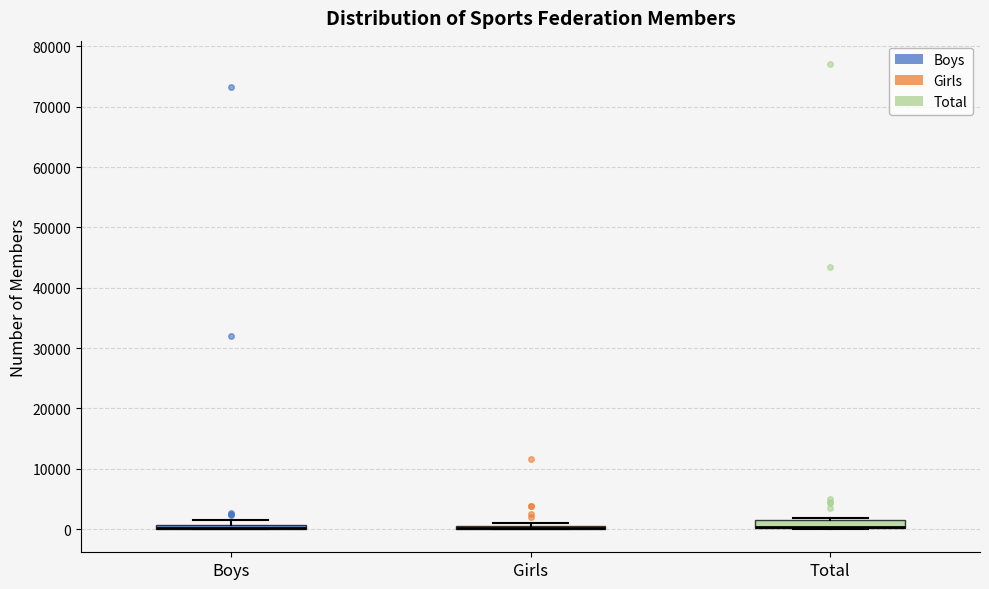

Where is the upper edge of the box for Total on the y-axis? The values are not printed on the chart, so give them approximately, as read against the axis.

1000